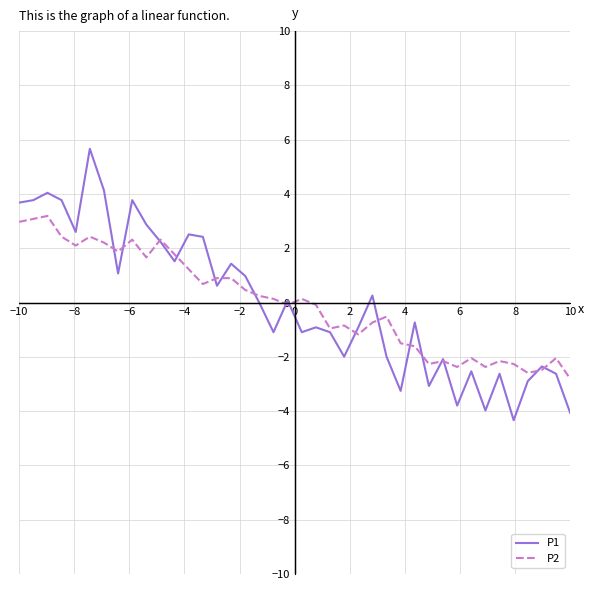

Does the chart display data point markers on the line(s)?

No